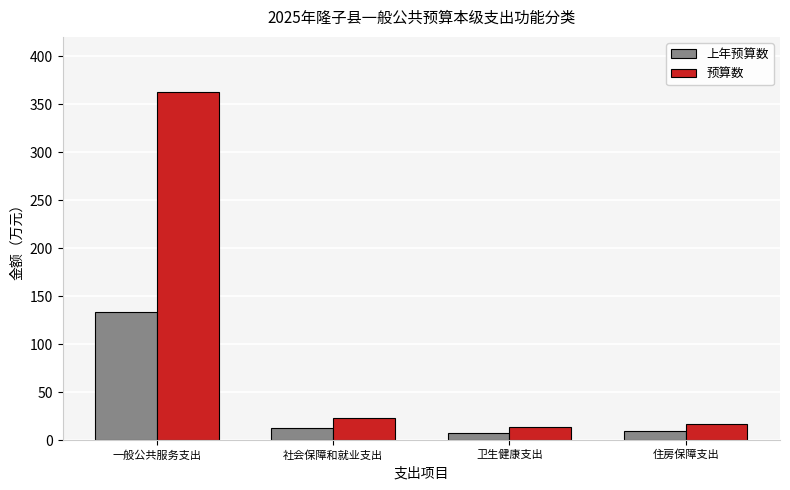

At which category is the sum across all series the highest?

一般公共服务支出